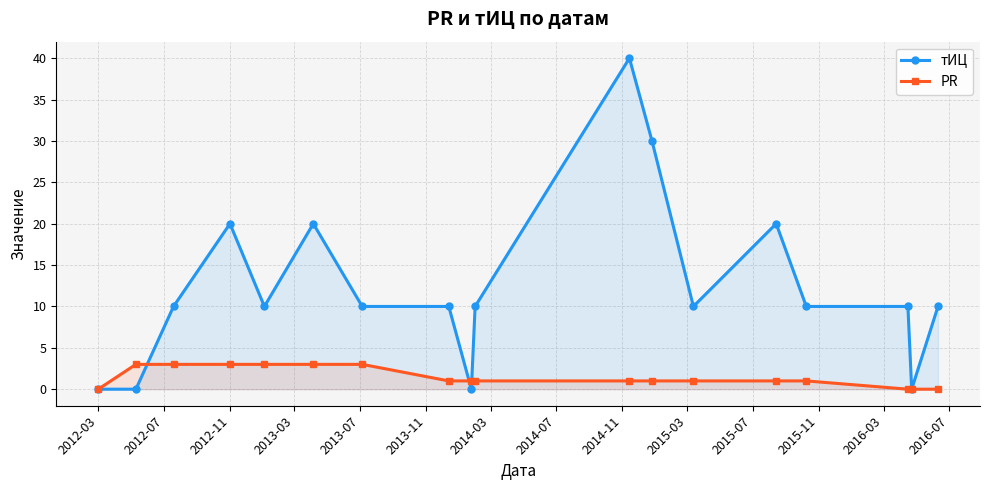

Reading left to right, extract all data points from this chart.

тИЦ: 0	0	10	20	10	20	10	10	0	10	40	30	10	20	10	10	0	10
PR: 0	3	3	3	3	3	3	1	1	1	1	1	1	1	1	0	0	0